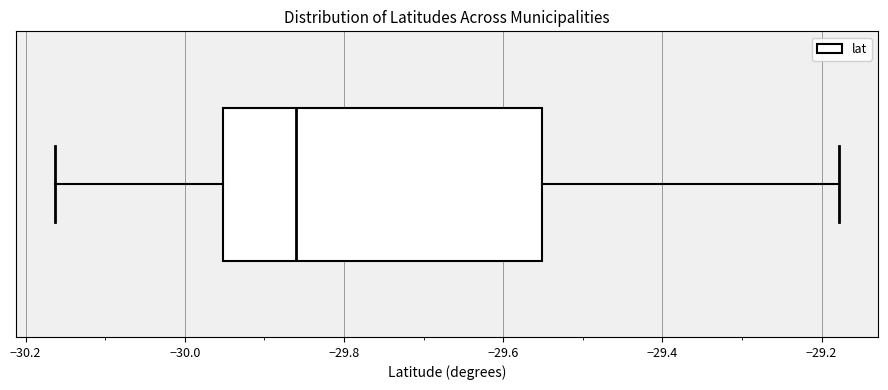

Where is the left edge of the box on the x-axis? The values are not printed on the chart, so give them approximately, as read against the axis.

-29.96